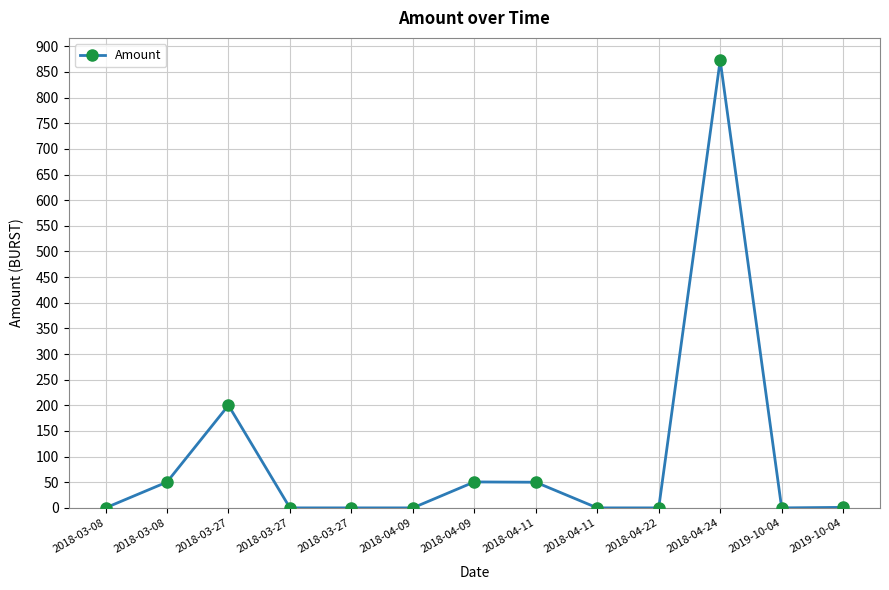

How many series are shown in this chart?

1